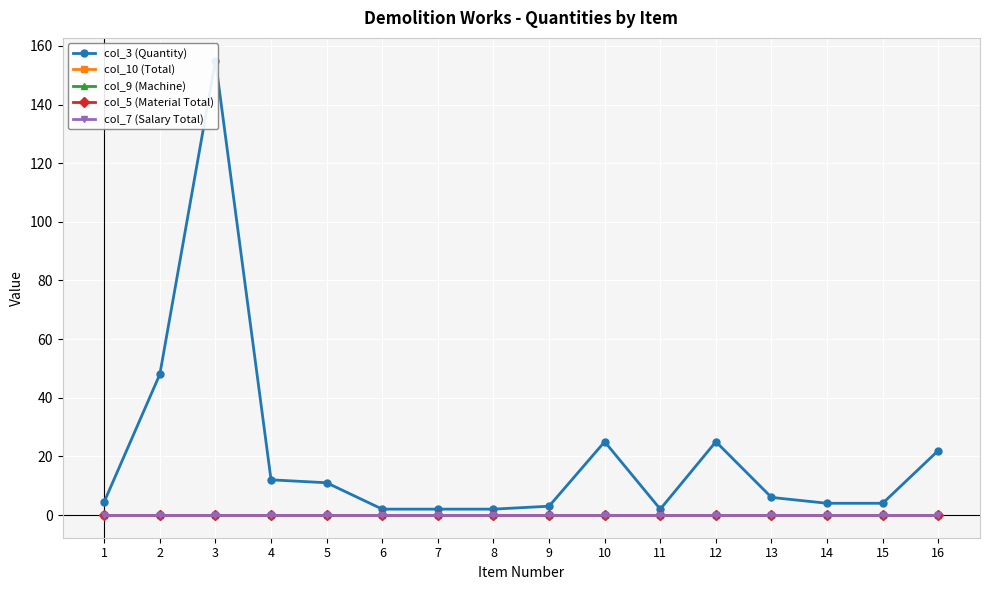

Rank the series by their maximum value, from lowest to highest.

col_10 (Total), col_9 (Machine), col_5 (Material Total), col_7 (Salary Total), col_3 (Quantity)